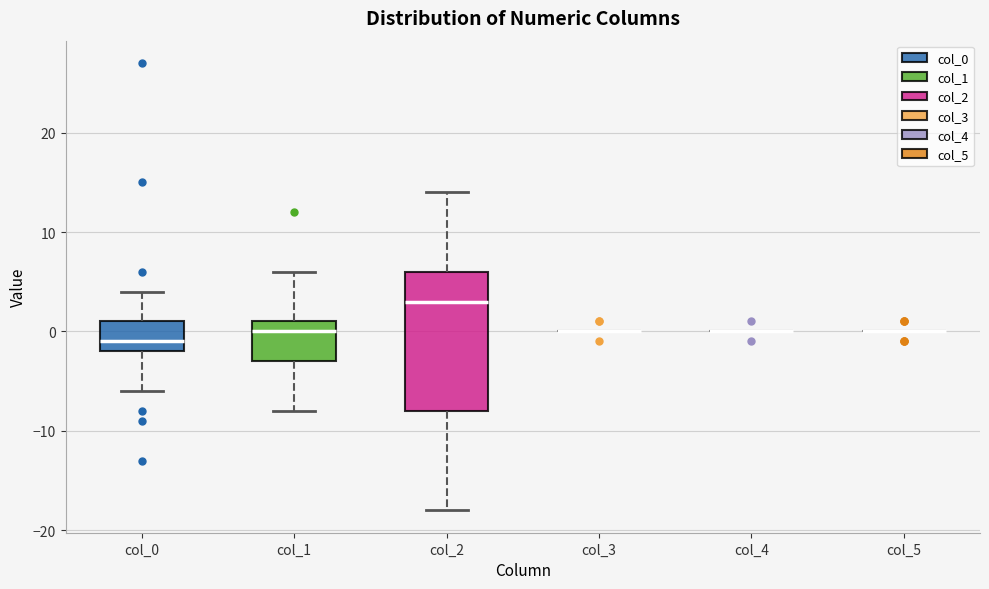

Comparing the boxes themselves (not the whiskers), which one is the tallest?

col_2